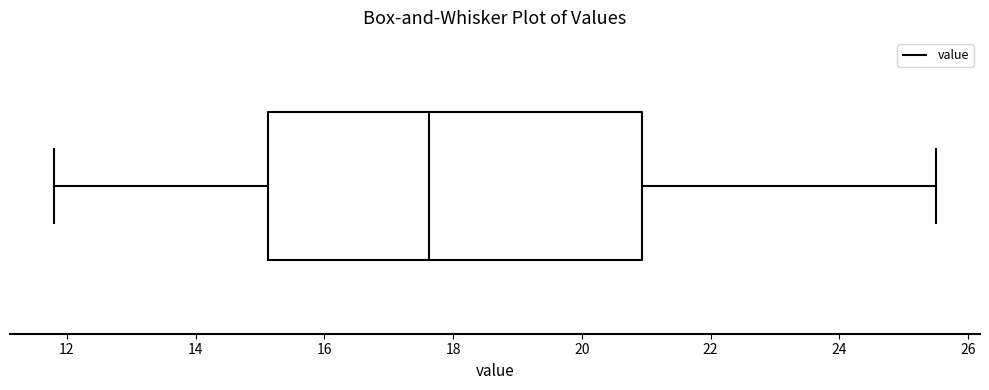

Transcribe this box plot: give where the median line is, the range the box spans, and where the two whiskers end, as read against the x-axis. The values are not printed on the chart, so give them approximately, as read against the axis.

median 17.6, box 15.2 to 21.0, whiskers 11.8 to 25.6